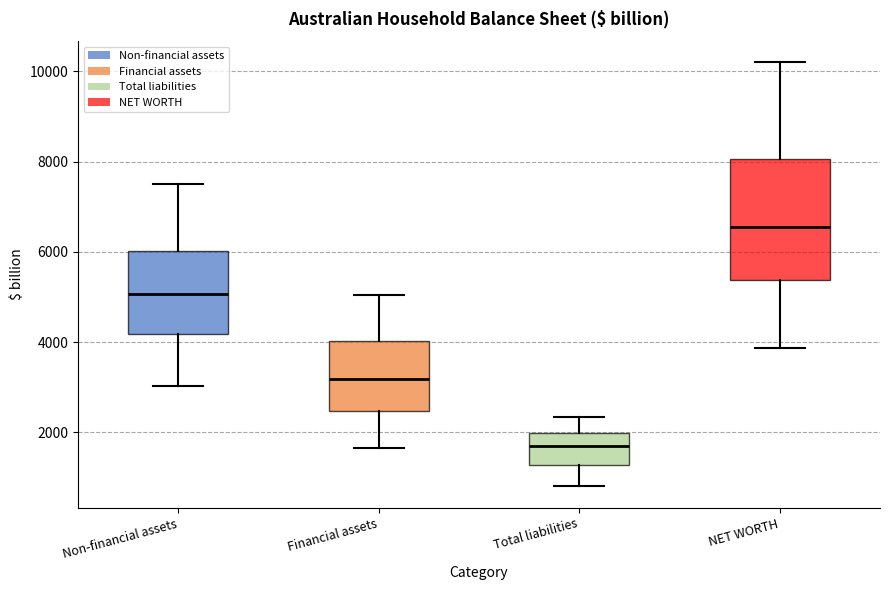

Comparing the boxes themselves (not the whiskers), which one is the tallest?

NET WORTH